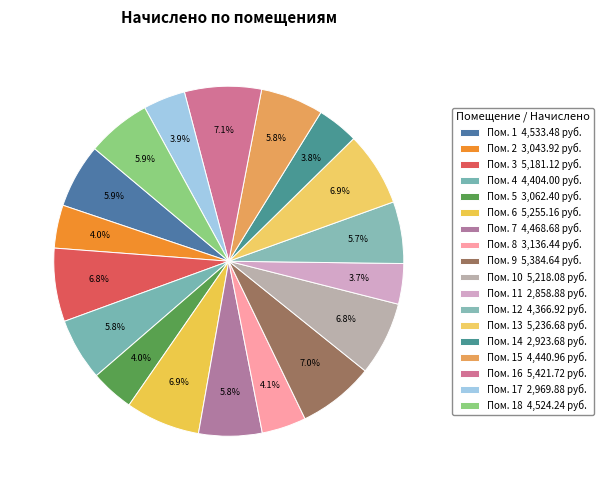

How many segments does this pie chart have?

18